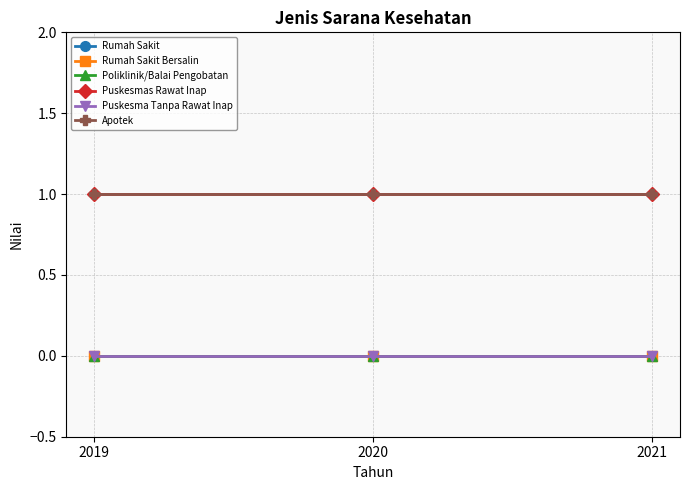

List the series in order of their peak value, highest first.

Puskesmas Rawat Inap, Apotek, Rumah Sakit, Rumah Sakit Bersalin, Poliklinik/Balai Pengobatan, Puskesma Tanpa Rawat Inap